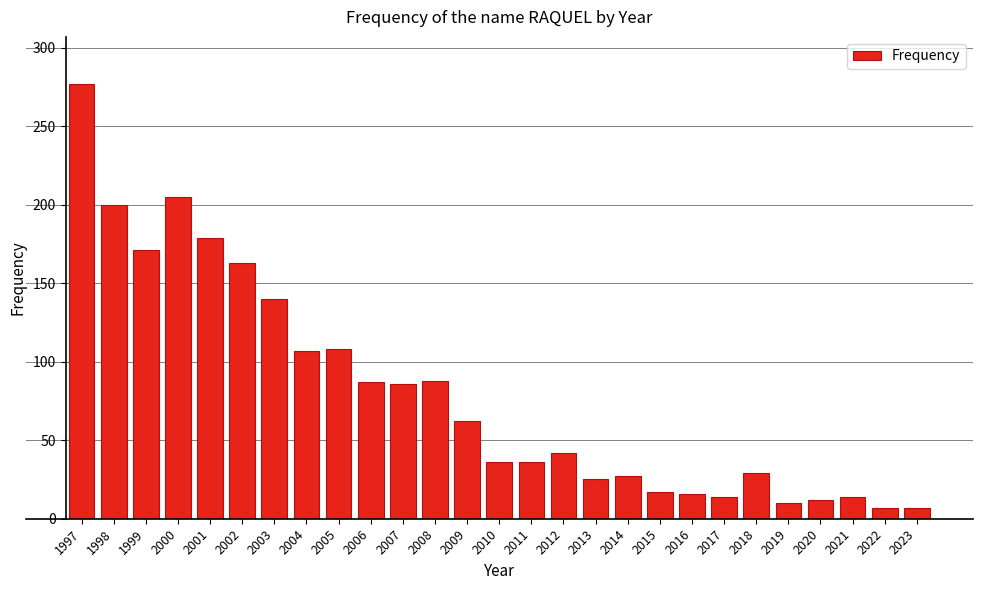

What is the change in value from 2014 to 2016?

-11